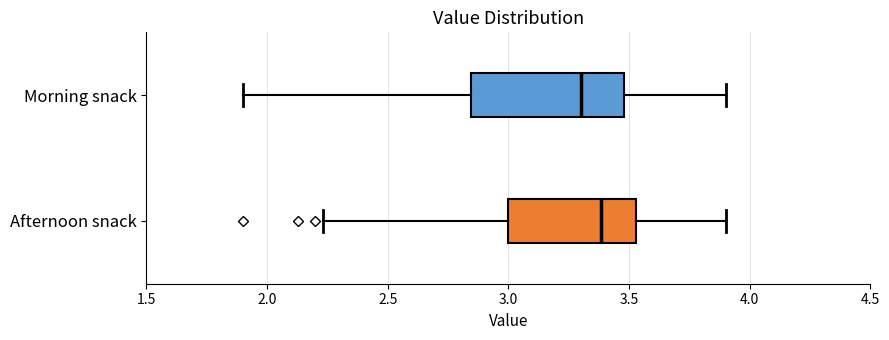

Reading bottom to top, transcribe this box plot: for each box, give where its median line is, the range the box spans, and where its two whiskers end, as read against the x-axis. The values are not printed on the chart, so give them approximately, as read against the axis.

Afternoon snack: median 3.40, box 3.00 to 3.55, whiskers 2.25 to 3.90
Morning snack: median 3.30, box 2.85 to 3.50, whiskers 1.90 to 3.90